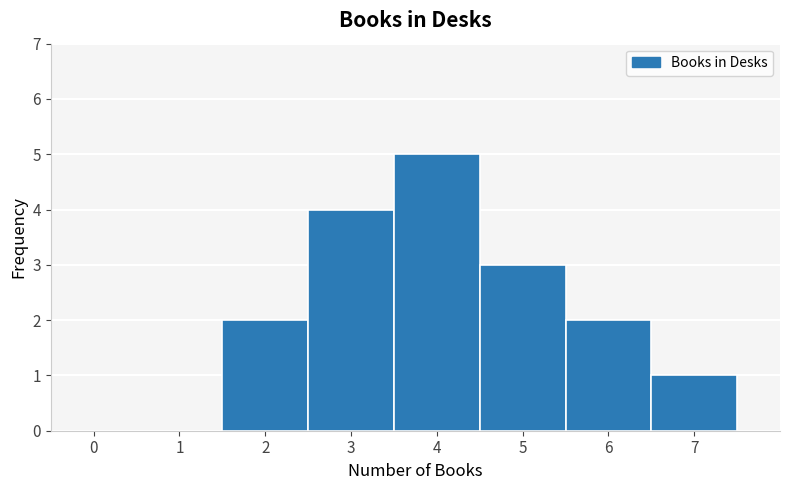

Reading left to right, list every bar in this chart as the range it spans on the x-axis followed by its height. The values are not printed on the chart, so give them approximately, as read against the axis.

-0.5 to 0.5: 0
0.5 to 1.5: 0
1.5 to 2.5: 2
2.5 to 3.5: 4
3.5 to 4.5: 5
4.5 to 5.5: 3
5.5 to 6.5: 2
6.5 to 7.5: 1